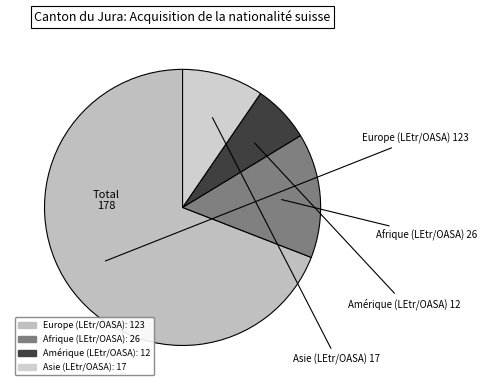

The Afrique (LEtr/OASA) slice represents 4% of the pie. True or false?

False